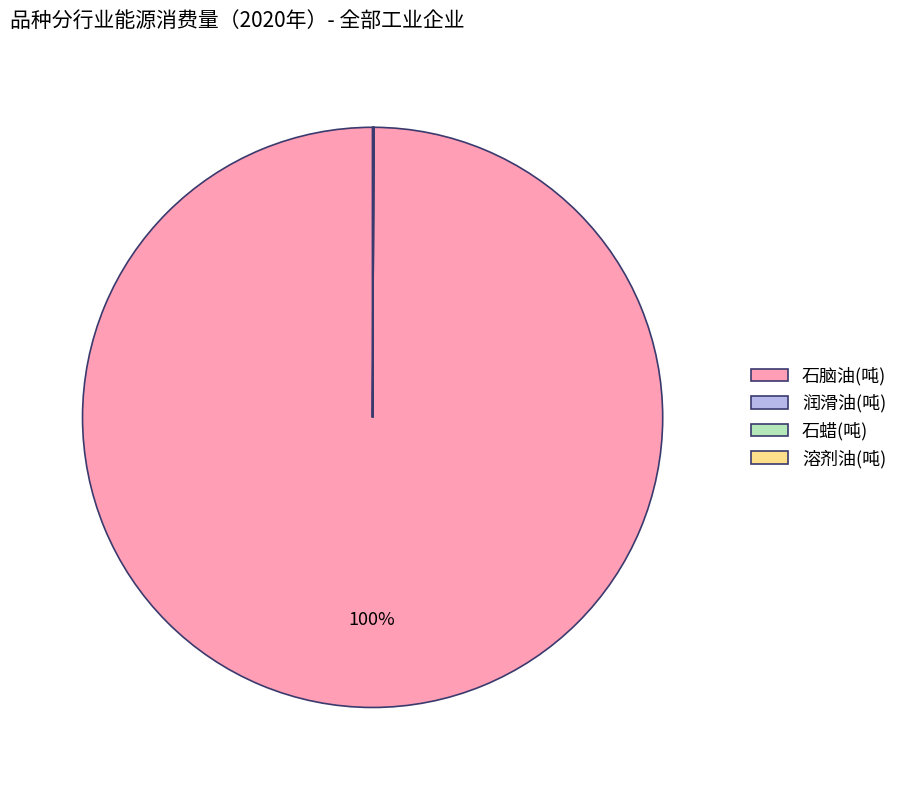

What is the majority slice?

石脑油(吨)